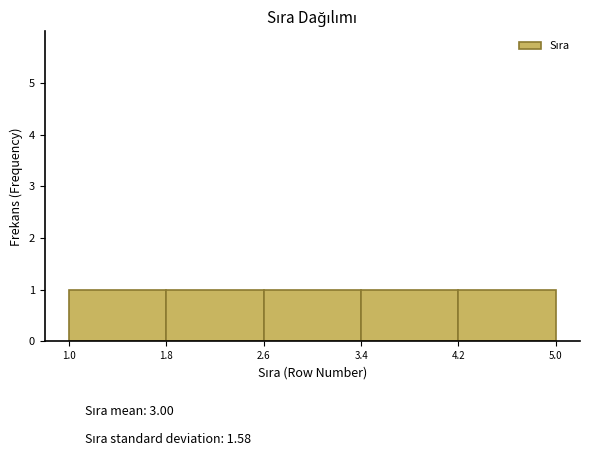

Reading left to right, transcribe this chart: for each bar, give the range it covers on the x-axis and its height. The values are not printed on the chart, so give them approximately, as read against the axis.

1.0 to 1.8: 1
1.8 to 2.6: 1
2.6 to 3.4: 1
3.4 to 4.2: 1
4.2 to 5.0: 1